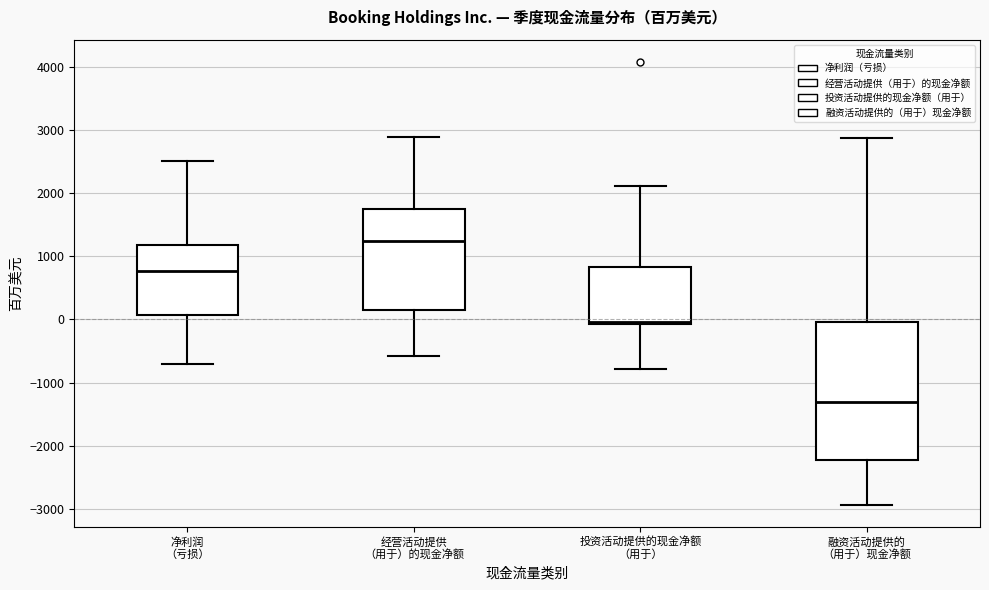

Where does the median line of the box for 经营活动提供 （用于）的现金净额 sit on the y-axis? The values are not printed on the chart, so give them approximately, as read against the axis.

1200